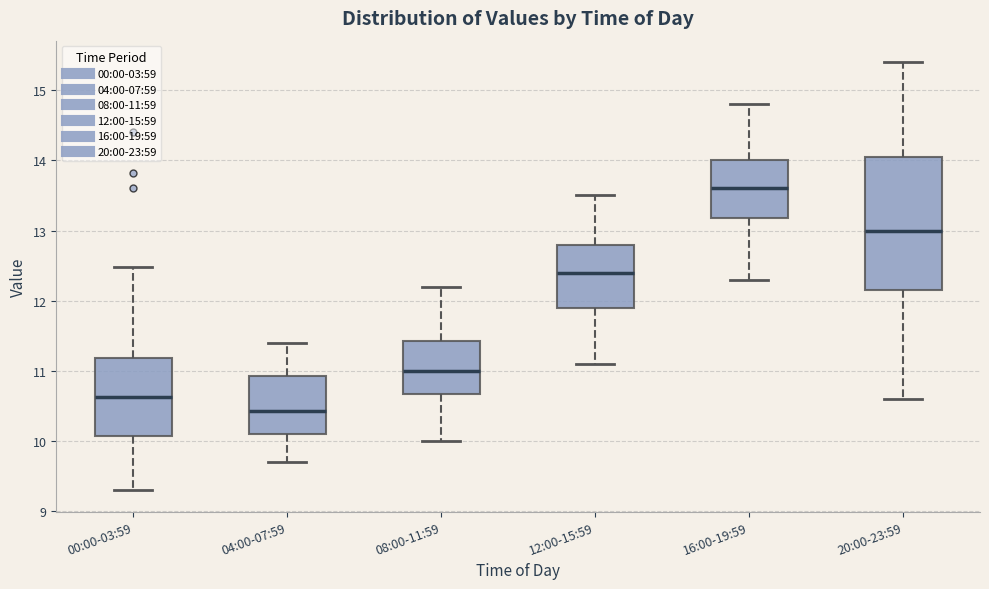

Where does the lower whisker of the box for 20:00-23:59 end on the y-axis? The values are not printed on the chart, so give them approximately, as read against the axis.

10.6